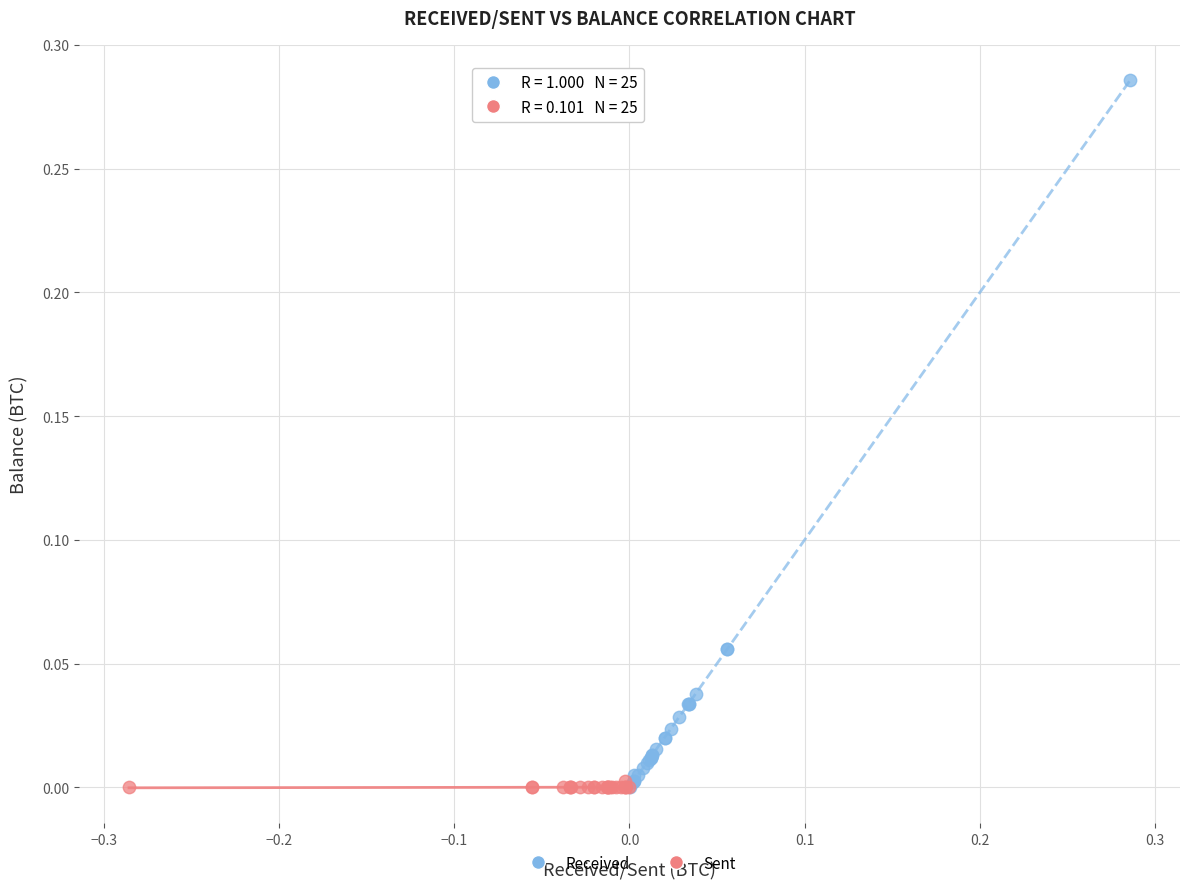

Which series has the widest spread of Y values?

Received